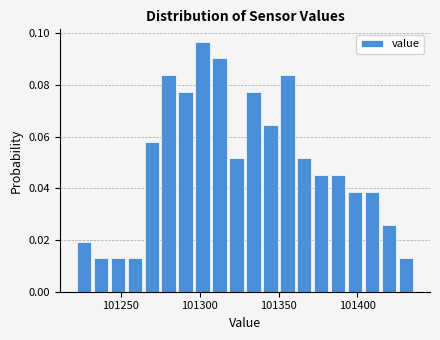

Read against the x-axis, roughly where is the centre of the tallest bar?

101300